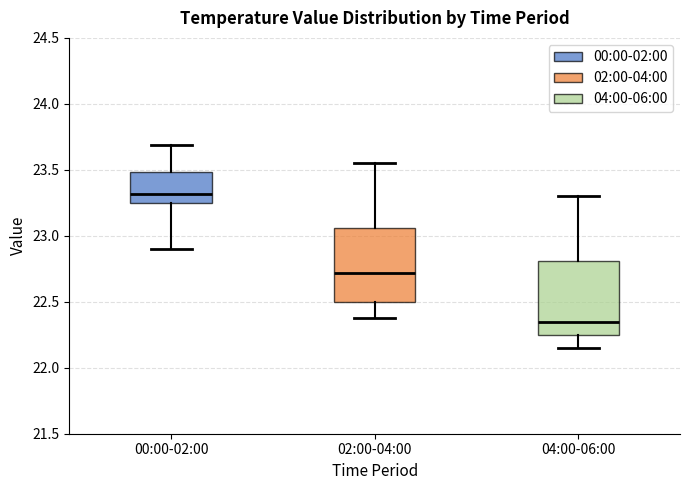

Reading left to right, read every box against the y-axis: the position of its median line, the range the box covers, and the ends of its whiskers. The values are not printed on the chart, so give them approximately, as read against the axis.

00:00-02:00: median 23.30, box 23.25 to 23.50, whiskers 22.90 to 23.70
02:00-04:00: median 22.70, box 22.50 to 23.05, whiskers 22.40 to 23.55
04:00-06:00: median 22.35, box 22.25 to 22.80, whiskers 22.15 to 23.30